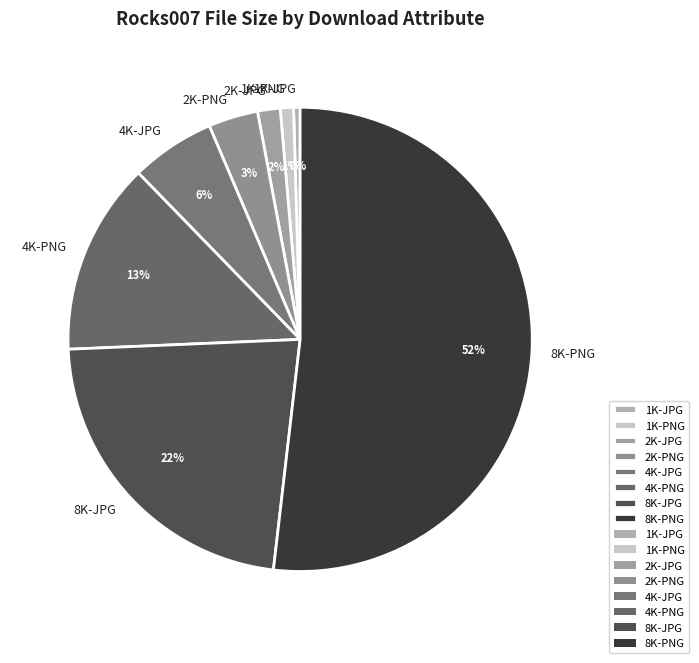

Combined, do 1K-PNG and 4K-JPG account for over 50%?

No